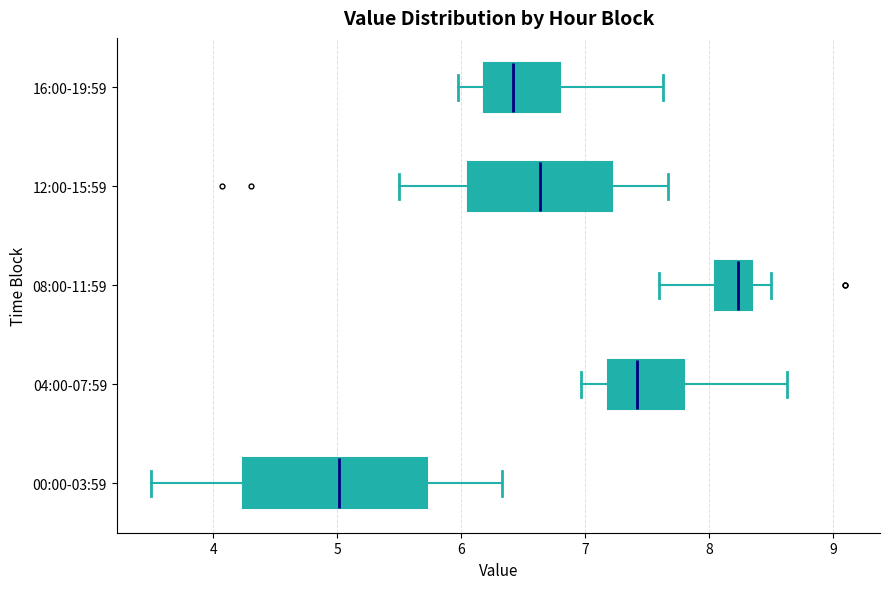

Reading bottom to top, transcribe this box plot: for each box, give where its median line is, the range the box spans, and where its two whiskers end, as read against the x-axis. The values are not printed on the chart, so give them approximately, as read against the axis.

00:00-03:59: median 5.0, box 4.2 to 5.7, whiskers 3.5 to 6.3
04:00-07:59: median 7.4, box 7.2 to 7.8, whiskers 7.0 to 8.6
08:00-11:59: median 8.2, box 8.1 to 8.4, whiskers 7.6 to 8.5
12:00-15:59: median 6.6, box 6.1 to 7.2, whiskers 5.5 to 7.7
16:00-19:59: median 6.4, box 6.2 to 6.8, whiskers 6.0 to 7.6